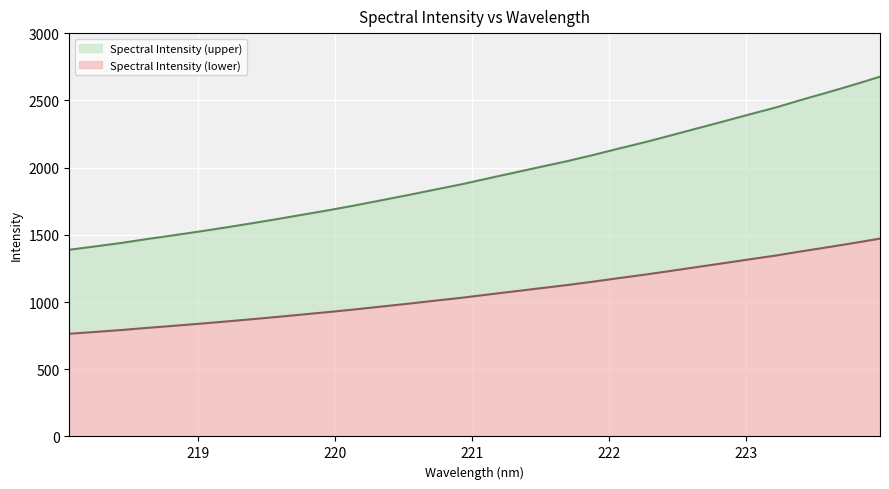

Rank the categories by value from highest to lowest.

223.9802, 223.7895, 223.5987, 223.408, 223.2172, 223.0264, 222.8355, 222.6447, 222.4538, 222.263, 222.0721, 221.8812, 221.6902, 221.4993, 221.3083, 221.1174, 220.9264, 220.7354, 220.5444, 220.3533, 220.1623, 219.9712, 219.7801, 219.589, 219.3979, 219.2067, 219.0156, 218.8244, 218.6332, 218.442, 218.2508, 218.0596